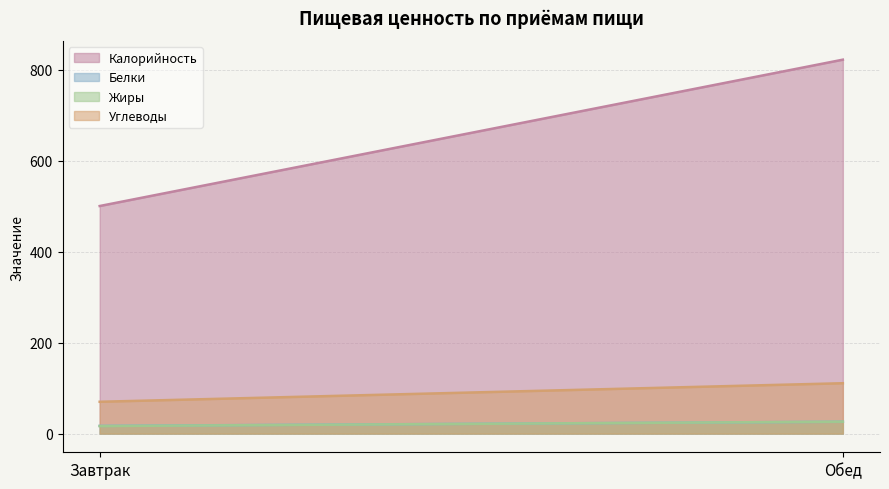

What is the total value across all series at Завтрак?

603.5